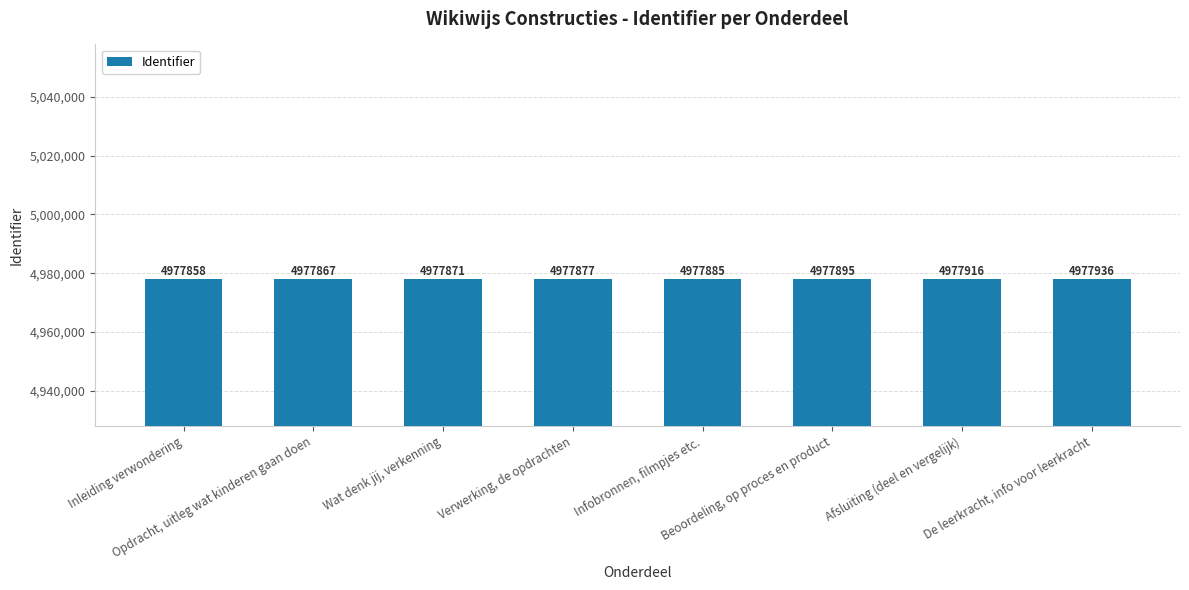

Between Infobronnen, filmpjes etc. and Verwerking, de opdrachten, which is larger?

Infobronnen, filmpjes etc.